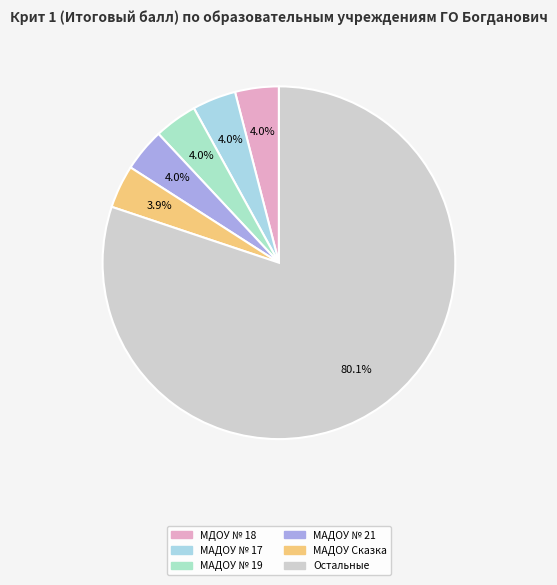

Count the number of slices in the pie.

6